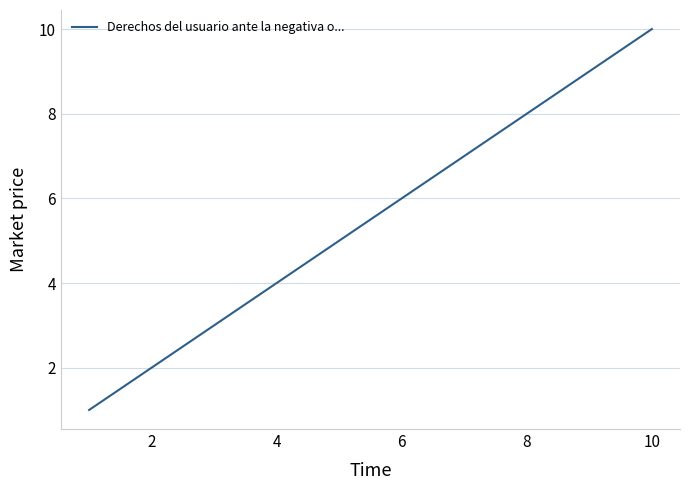

What is the difference between the maximum and minimum values?

9